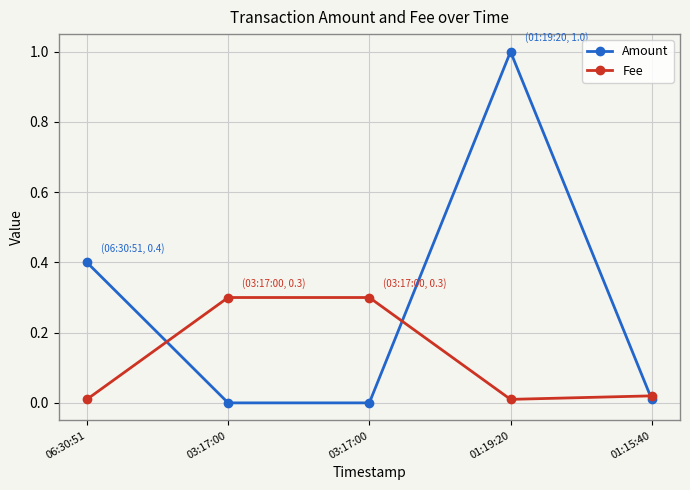

In Fee, how many points are lower than both neighbors (excluding endpoints)?

1